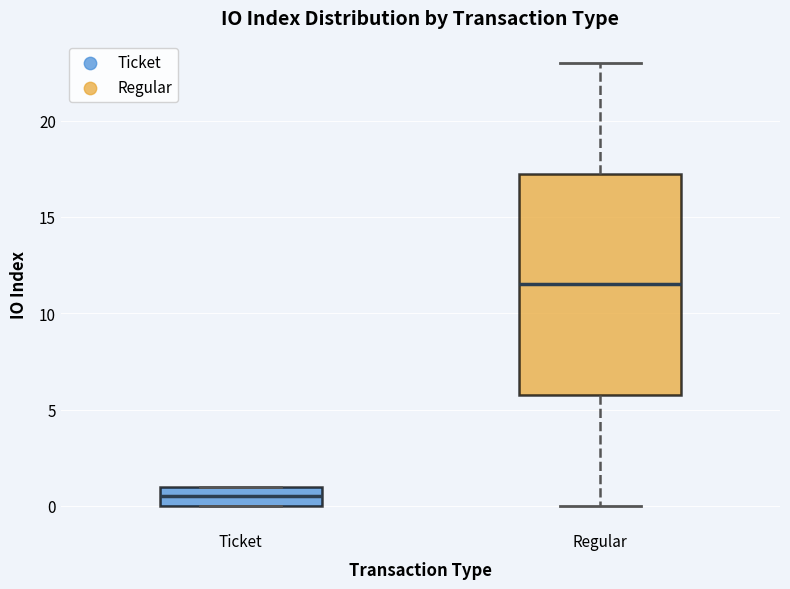

Which box has the highest median line?

Regular